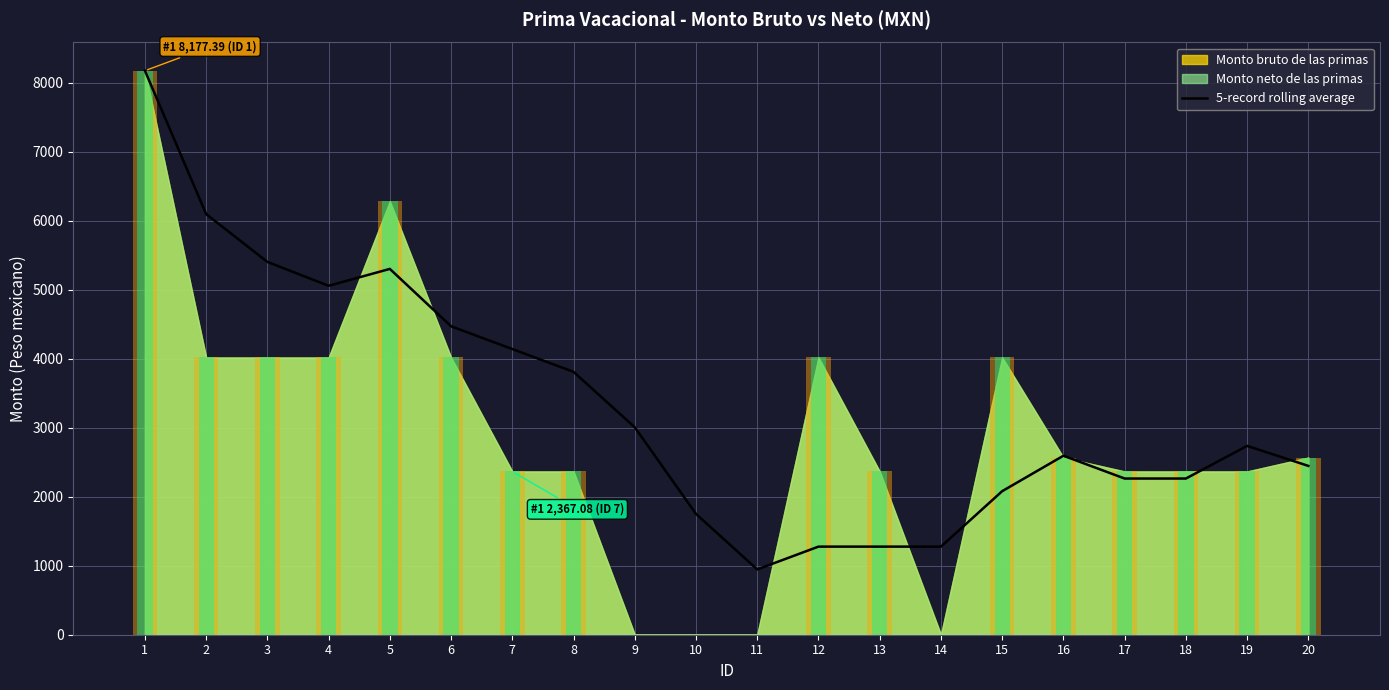

At which label does the data first exceed 2737?

1